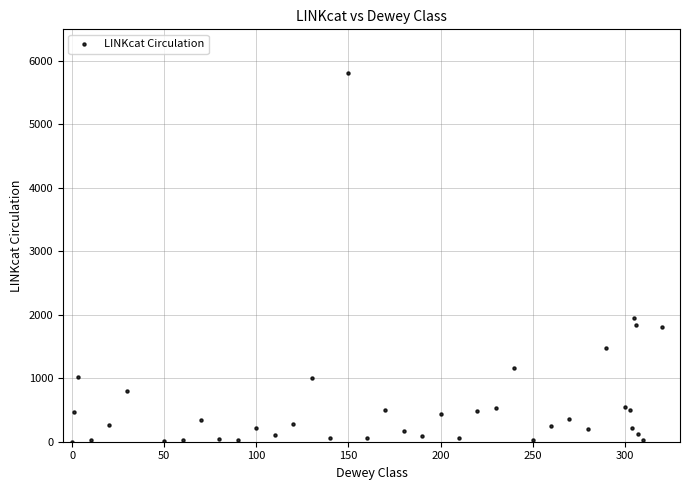

What Y value in the scatter plot is closest to 2905?

1945